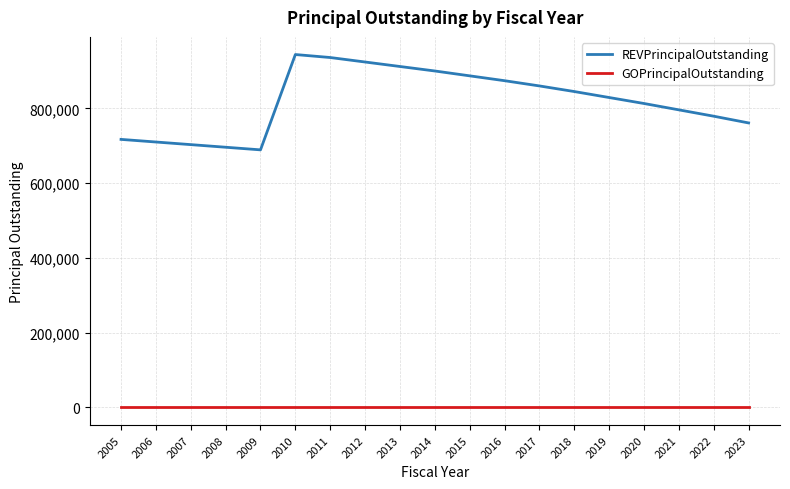

At how many categories does at least one series exceed 743250?

14